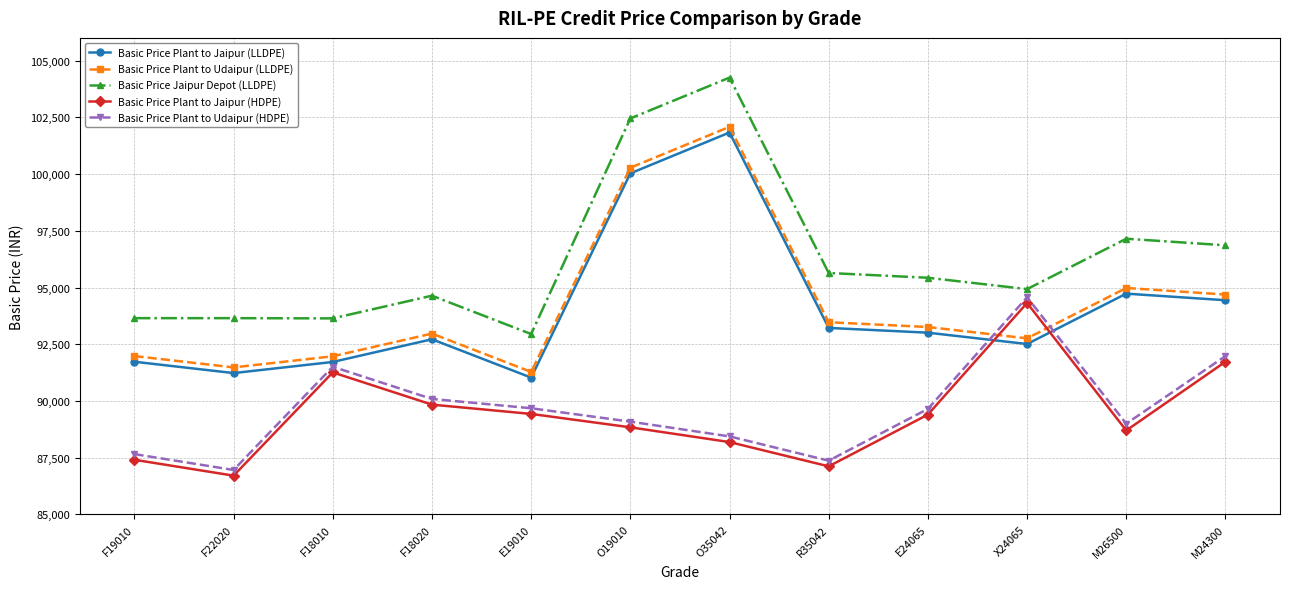

Which label corresponds to the largest value in the chart?

O35042